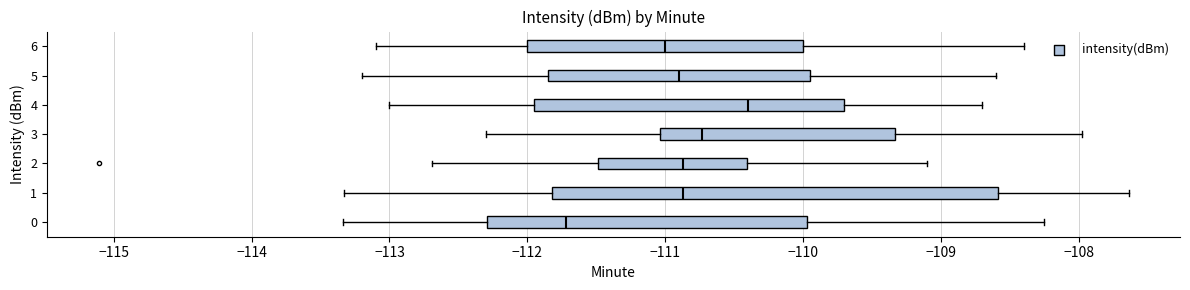

Which box is the widest, from its left edge to its right edge?

1